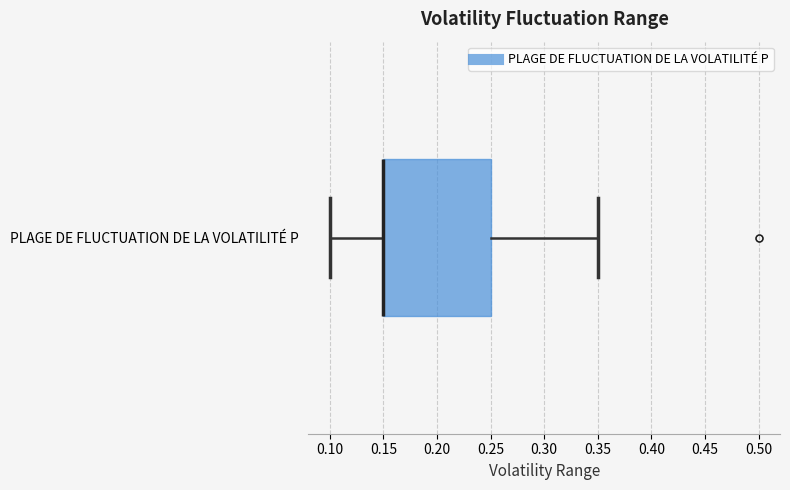

Transcribe this box plot: give where the median line is, the range the box spans, and where the two whiskers end, as read against the x-axis. The values are not printed on the chart, so give them approximately, as read against the axis.

median 0.15 (drawn on the box's left edge), box 0.15 to 0.25, whiskers 0.10 to 0.35